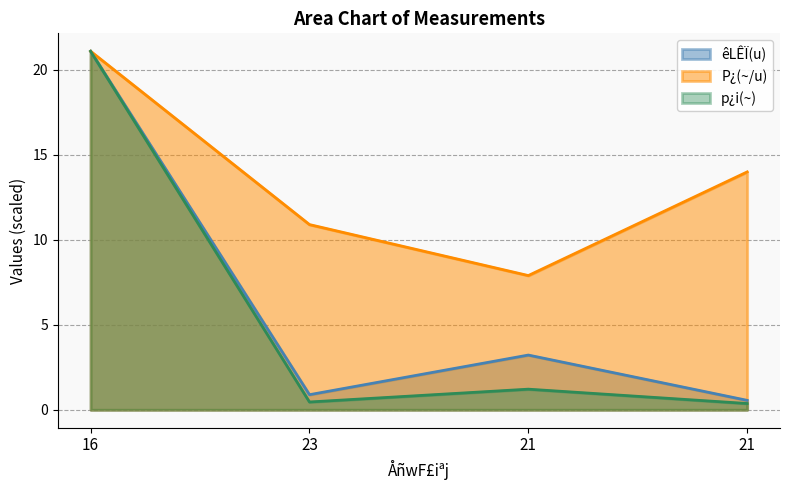

Reading left to right, what are all the values shown in this chart?

êLÊÏ(u): 16=21.1	23=0.9	21=3.2	21=0.6
P¿(~/u): 16=21.1	23=10.9	21=7.9	21=14.0
p¿i(~): 16=21.1	23=0.5	21=1.2	21=0.4